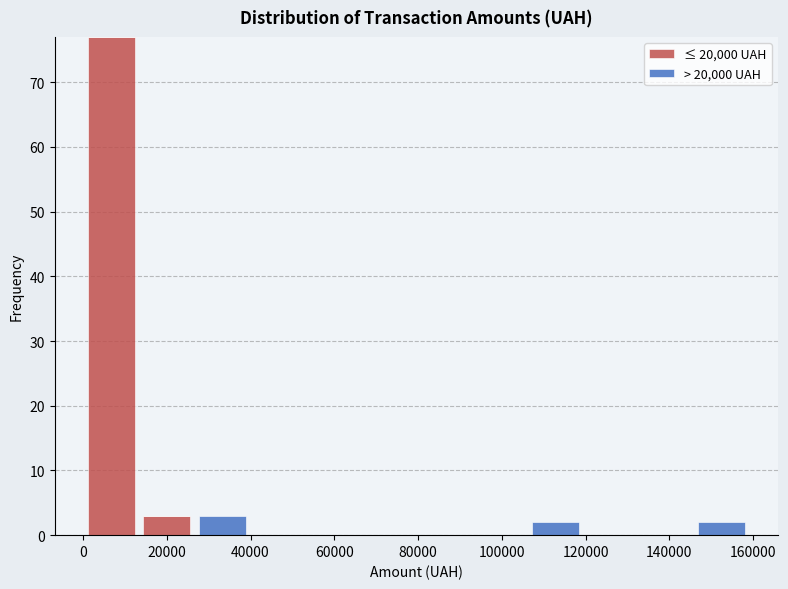

Which range on the x-axis has the tallest stacked bar (by total height)?

0 to 14000